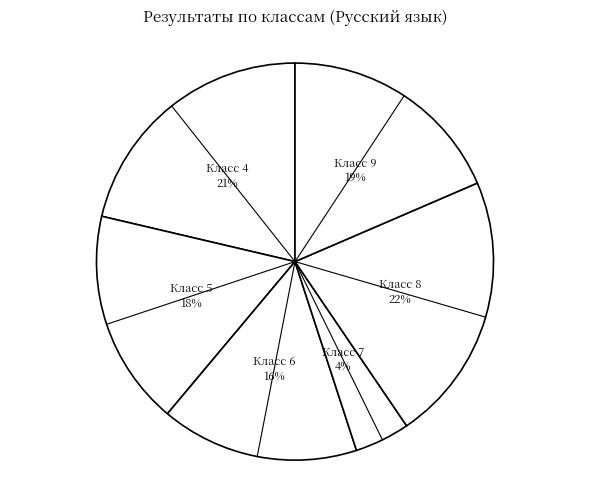

Which has a higher value, Класс 8 or Класс 6?

Класс 8